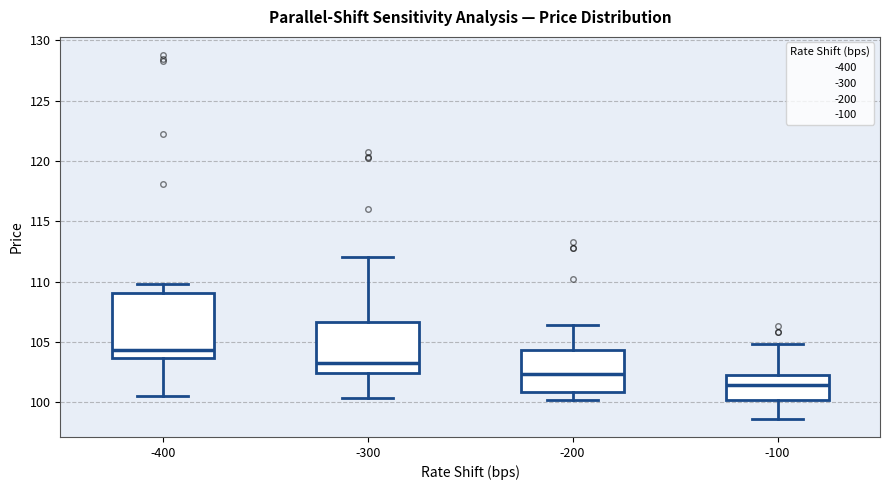

Which box's median line is the lowest?

-100